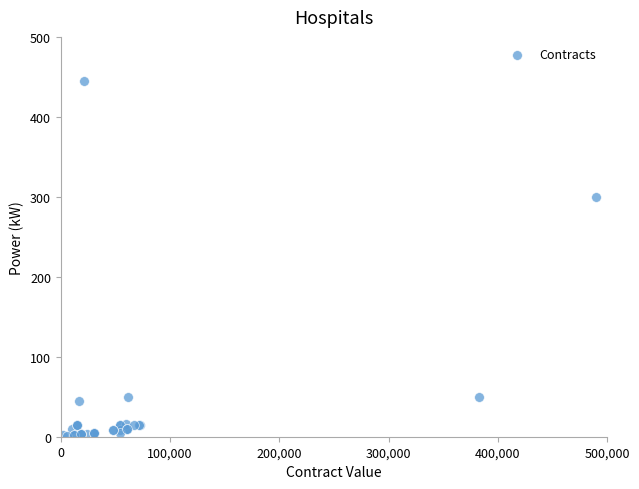

What Y value in the scatter plot is closest to 223?

300